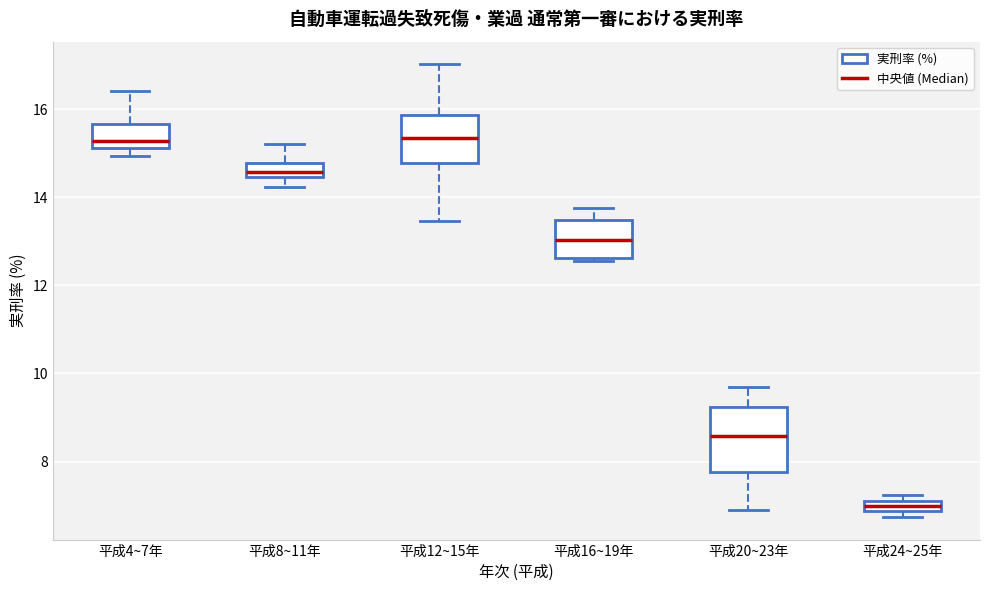

Where does the median line of the box for 平成12~15年 sit on the y-axis? The values are not printed on the chart, so give them approximately, as read against the axis.

15.4